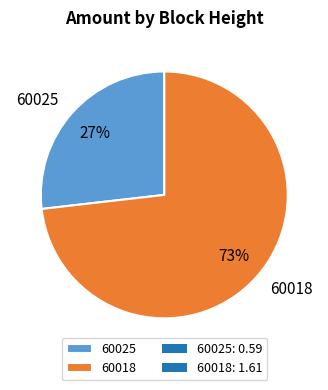

How many segments does this pie chart have?

2